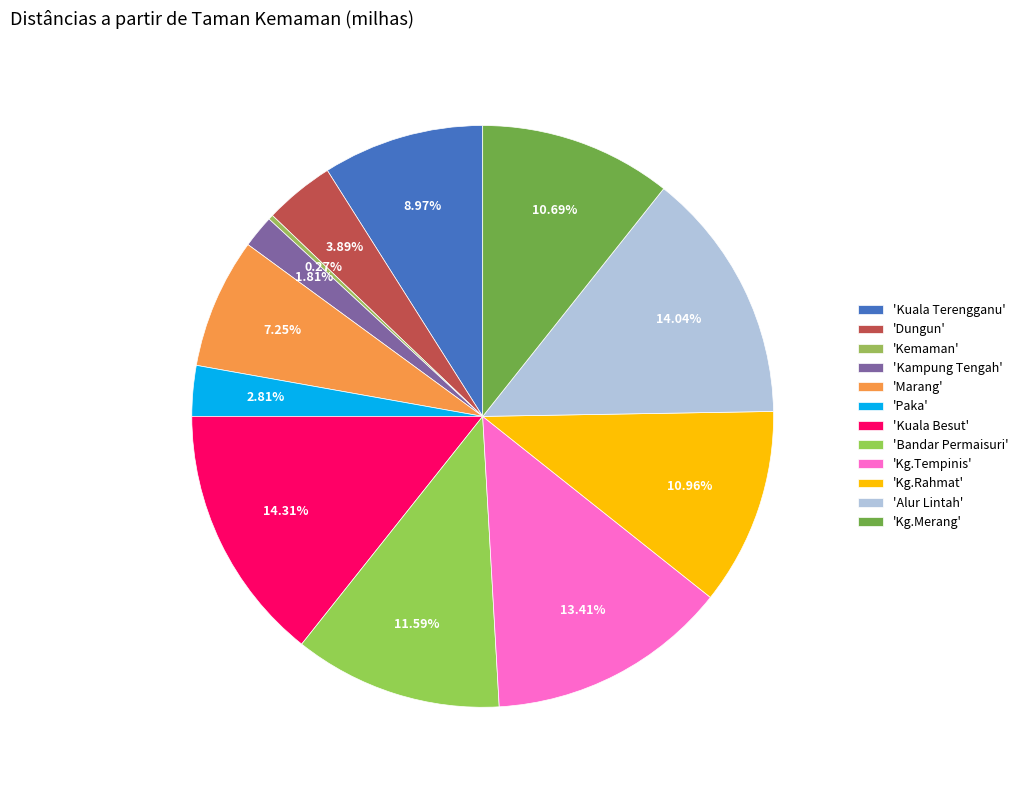

Which category has the biggest portion of the pie?

Kuala Besut